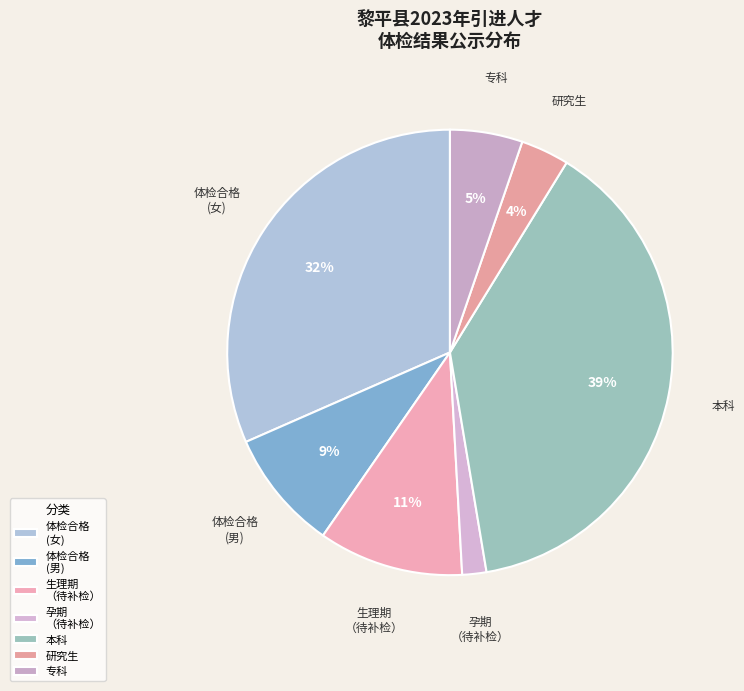

Between 研究生 and 孕期 （待补检）, which is larger?

研究生